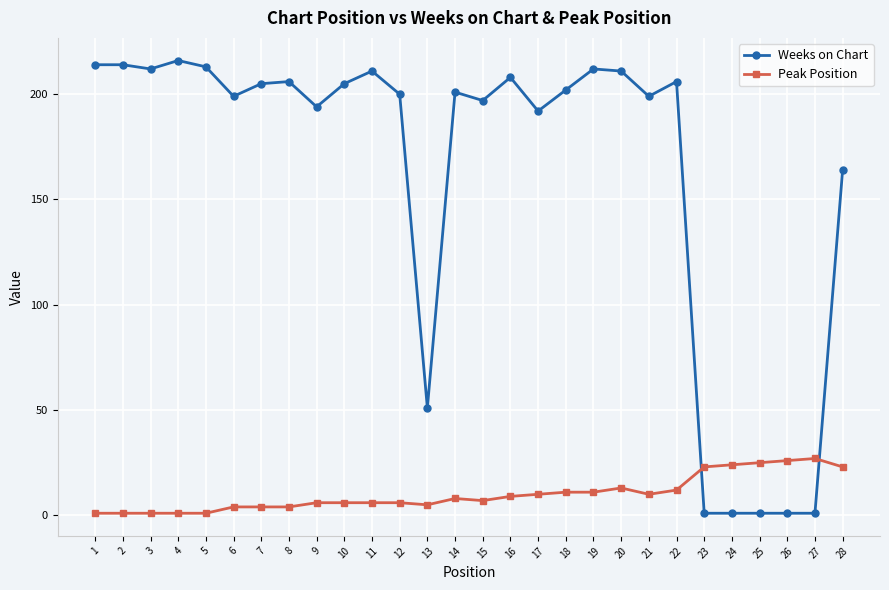

True or false: Peak Position has more than 1 points higher than both neighbors.

True